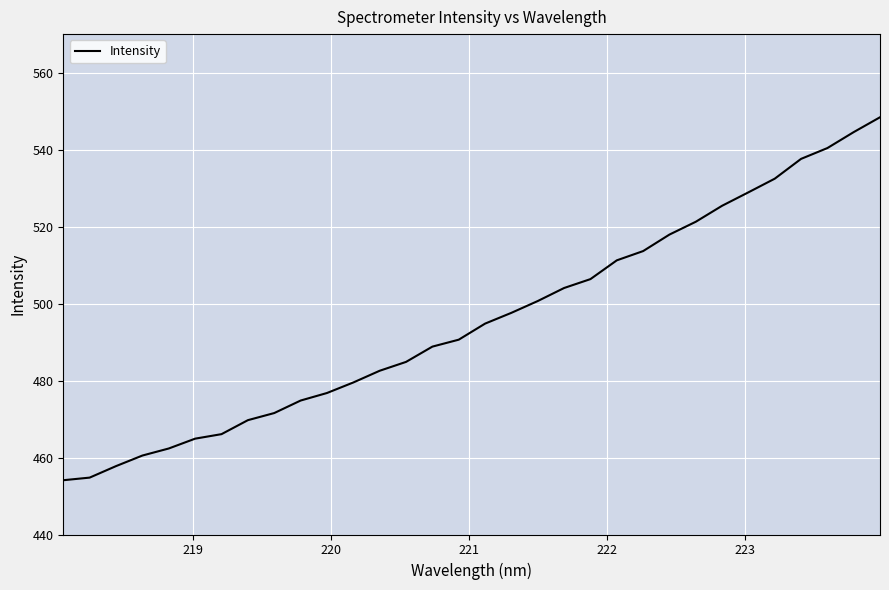

What is the difference between the maximum and minimum values?

94.3